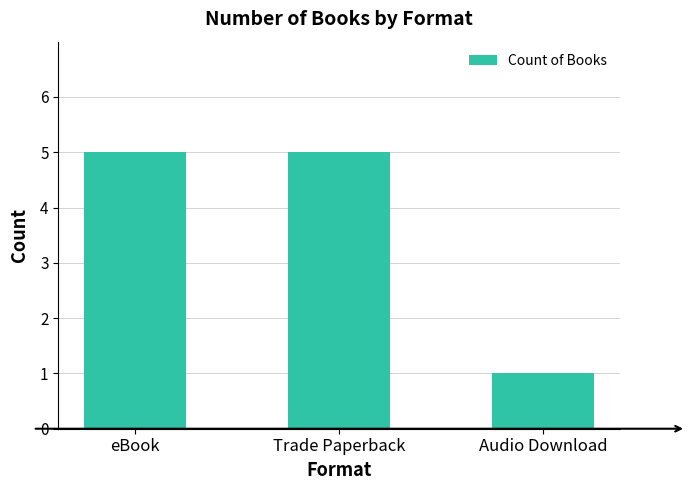

What is the smallest value displayed?

1